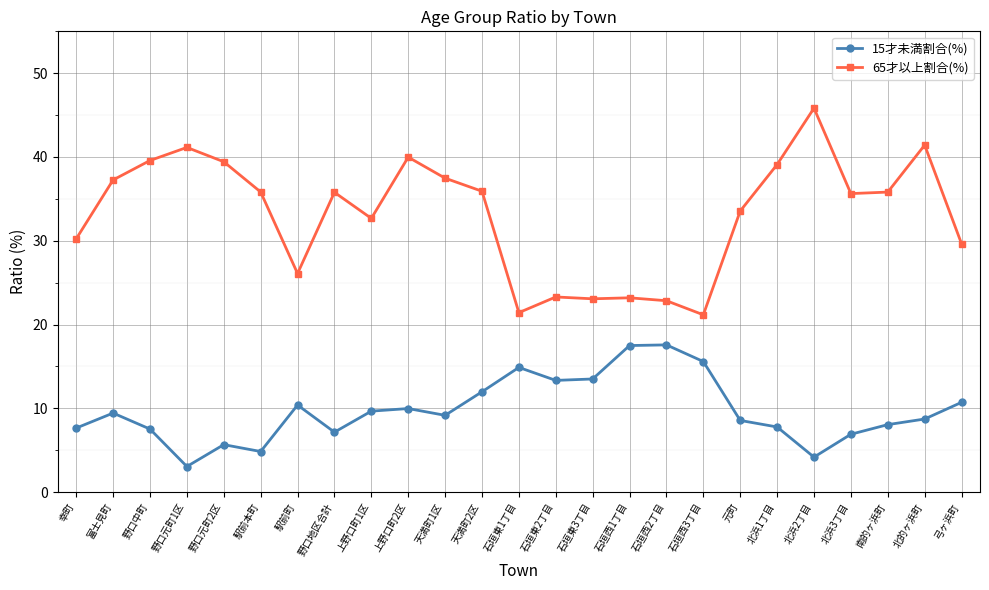

What is the average value of the 65才以上割合(%) series?

33.1